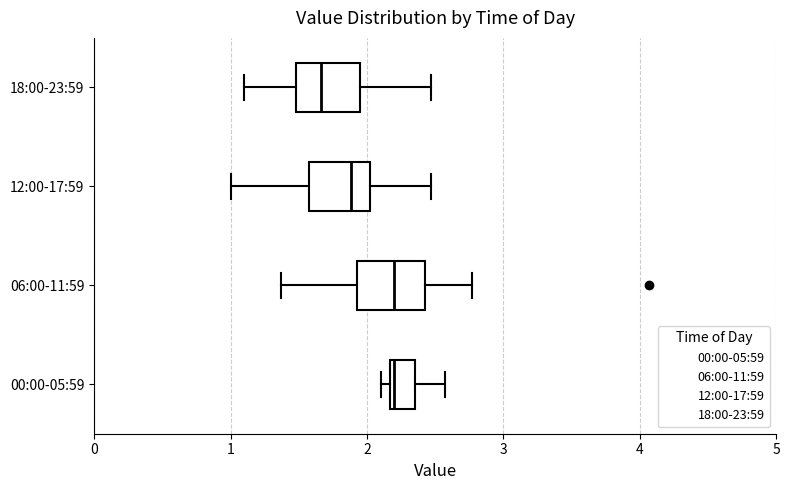

Where does the median line of the box for 06:00-11:59 sit on the x-axis? The values are not printed on the chart, so give them approximately, as read against the axis.

2.2